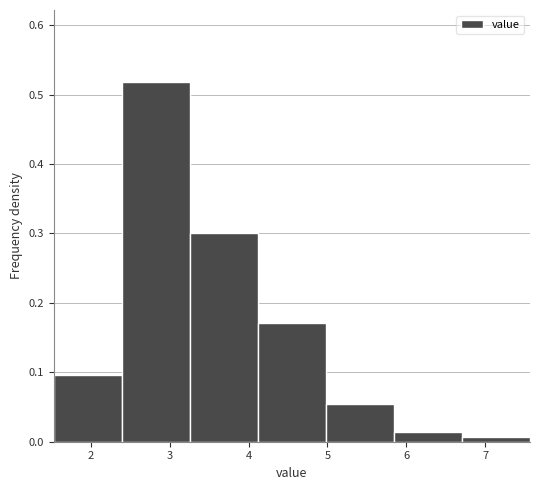

Over which range of the x-axis is the bar tallest?

2.4 to 3.3